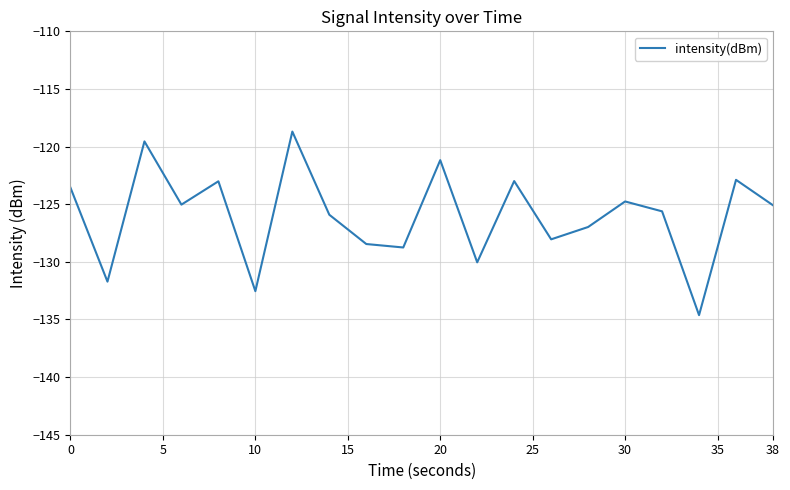

How many lines are shown in the chart?

1